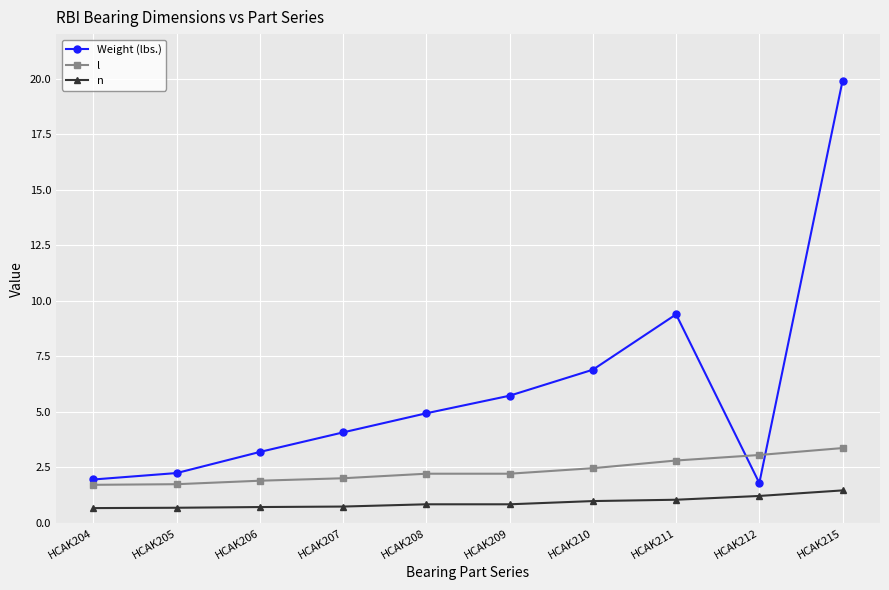

True or false: Weight (lbs.) has more than 0 interior local peaks.

True